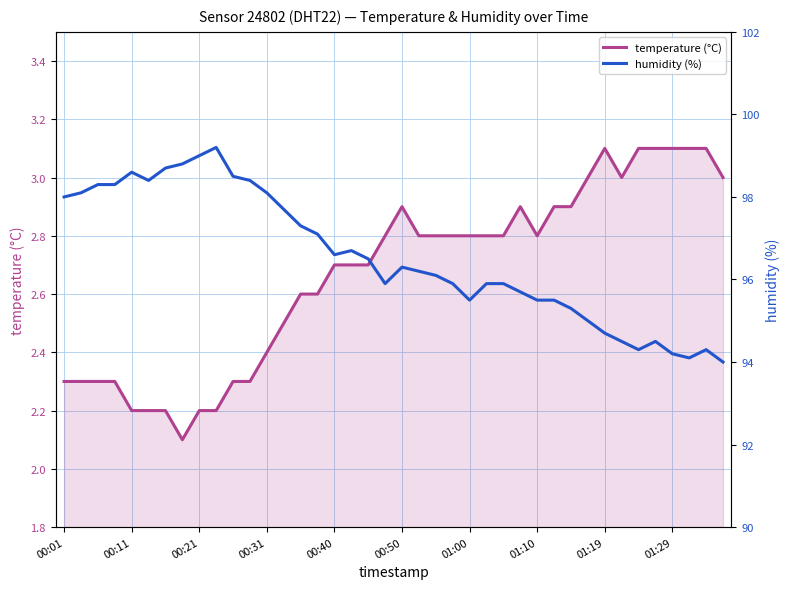

In temperature (°C), how many points are higher than both neighbors (excluding endpoints)?

3